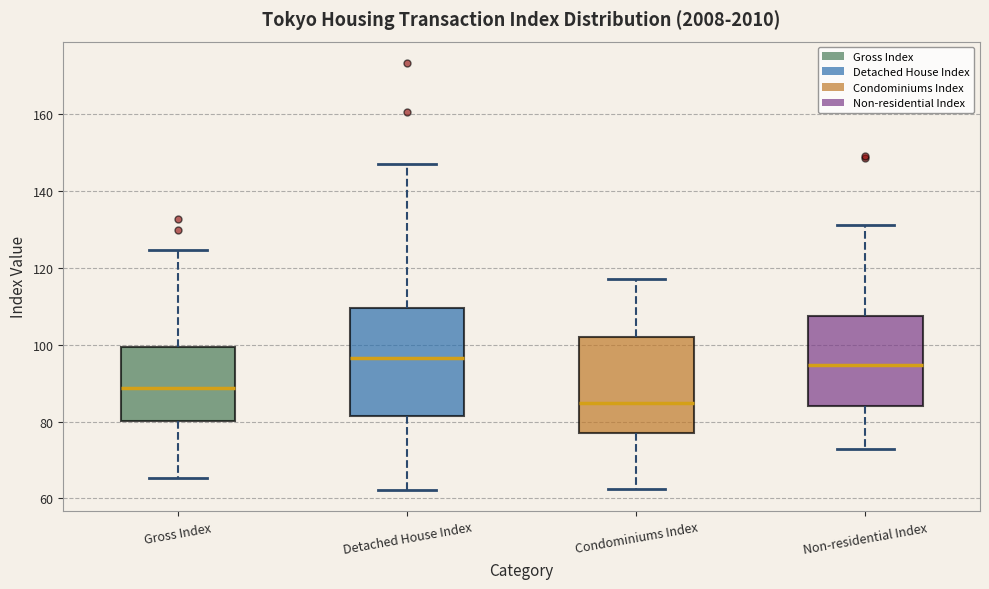

Which box's median line is the lowest?

Condominiums Index